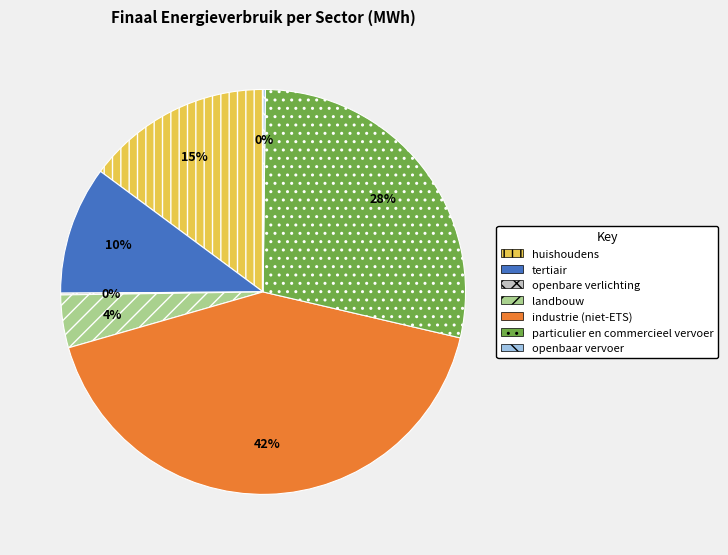

Is there a majority slice in this chart?

No